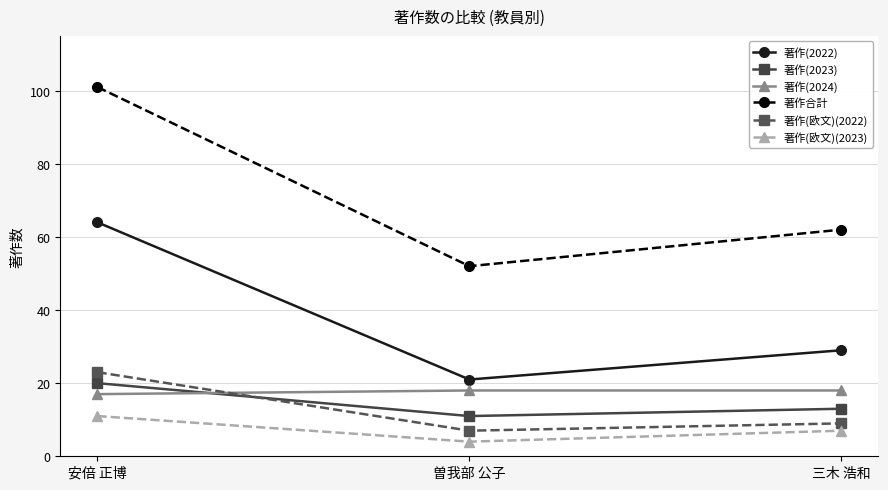

What is the minimum value for 著作(2022)?

21